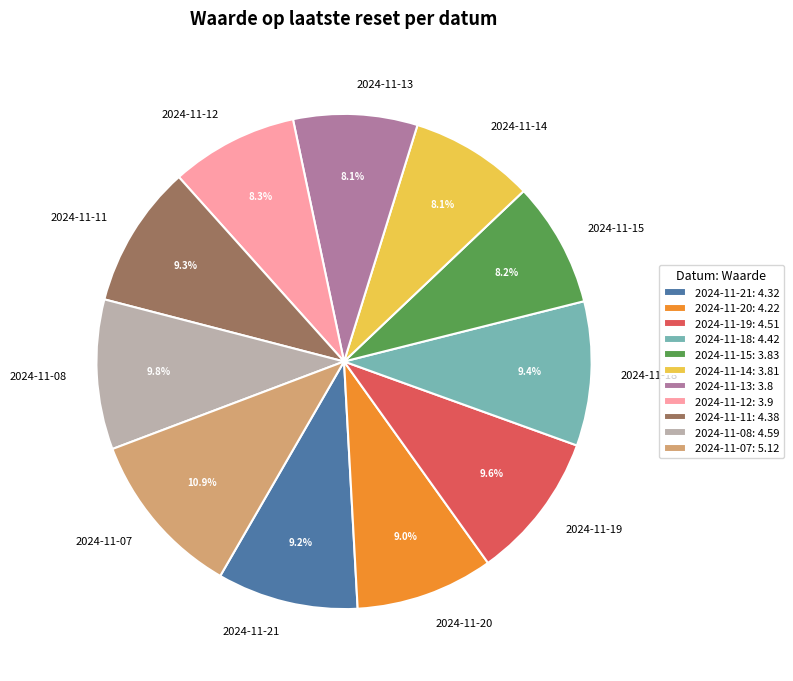

Which has a higher value, 2024-11-13 or 2024-11-08?

2024-11-08